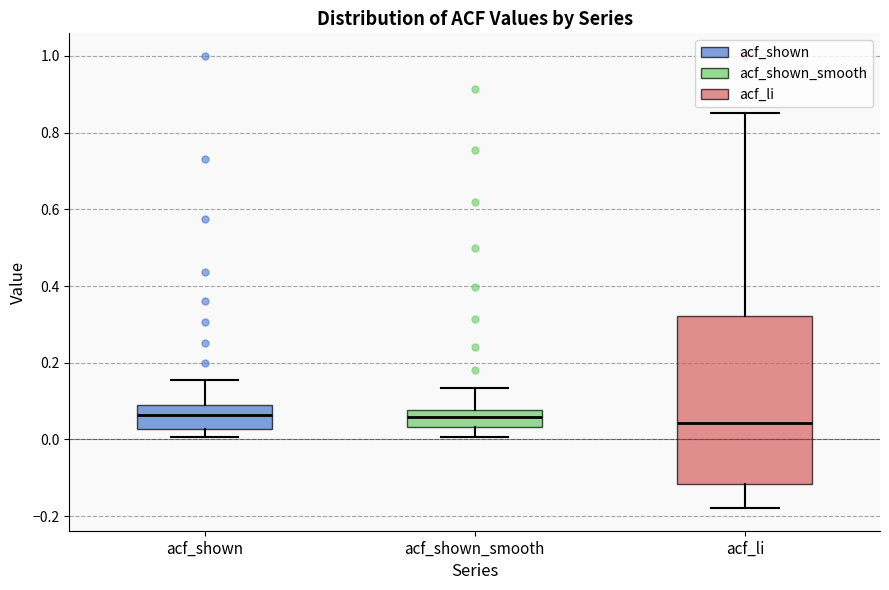

Reading left to right, transcribe this box plot: for each box, give where its median line is, the range the box spans, and where its two whiskers end, as read against the y-axis. The values are not printed on the chart, so give them approximately, as read against the axis.

acf_shown: median 0.06, box 0.02 to 0.10, whiskers 0.00 to 0.16
acf_shown_smooth: median 0.06, box 0.04 to 0.08, whiskers 0.00 to 0.14
acf_li: median 0.04, box -0.12 to 0.32, whiskers -0.18 to 0.86